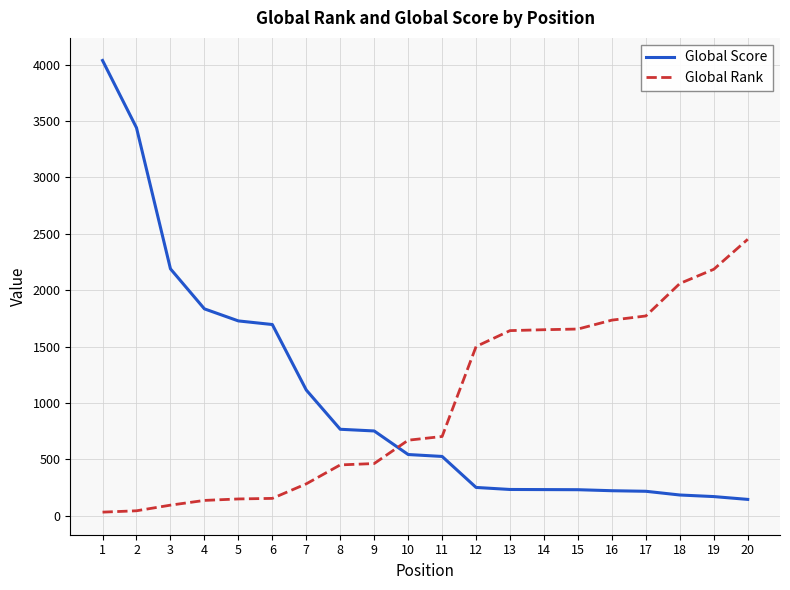

How many values in the Global Score series are below 542?

10